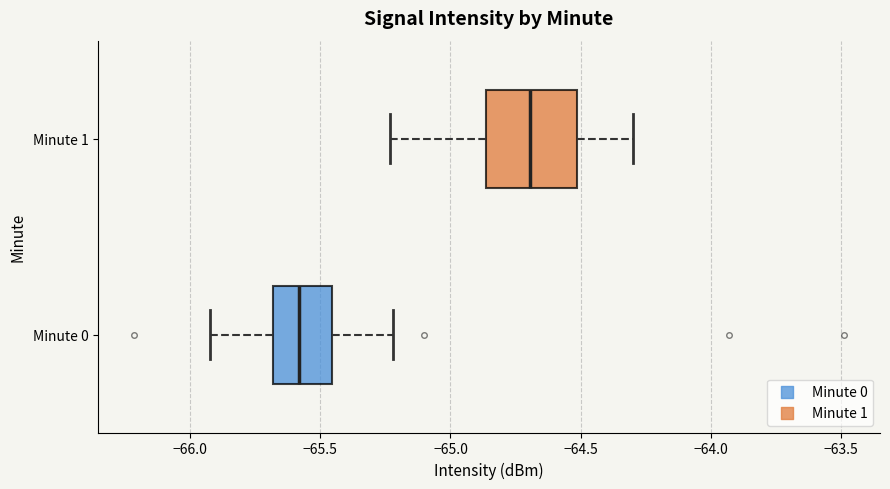

Which box has the furthest to the left median line?

Minute 0